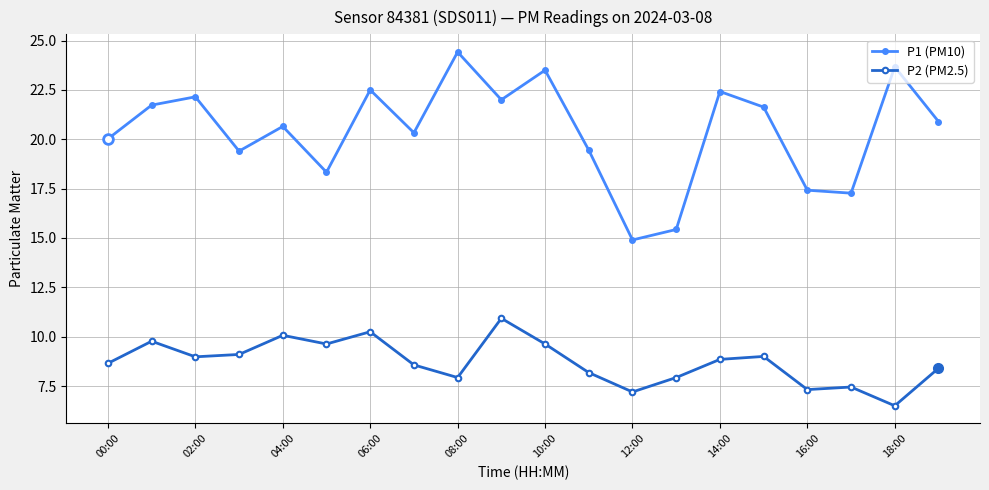

True or false: P2 (PM2.5) has more than 1 interior local peaks.

True